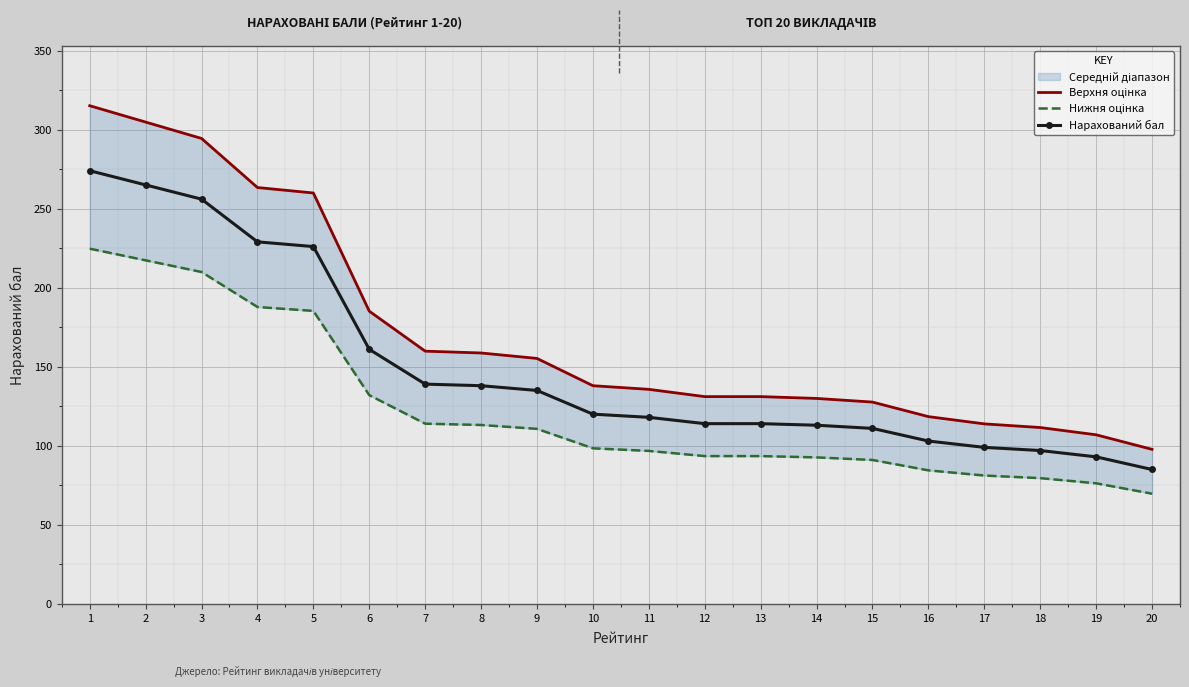

What is the difference between the highest and lowest values at 10?

39.6